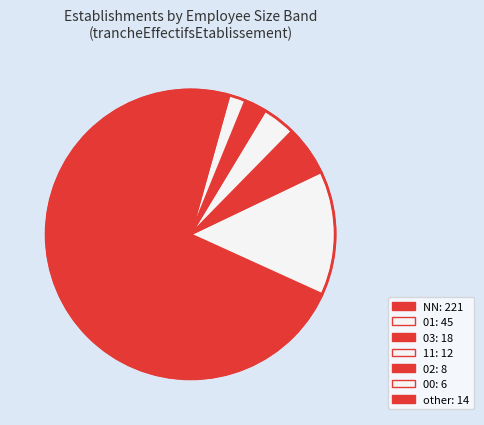

How many slices are in this pie chart?

7